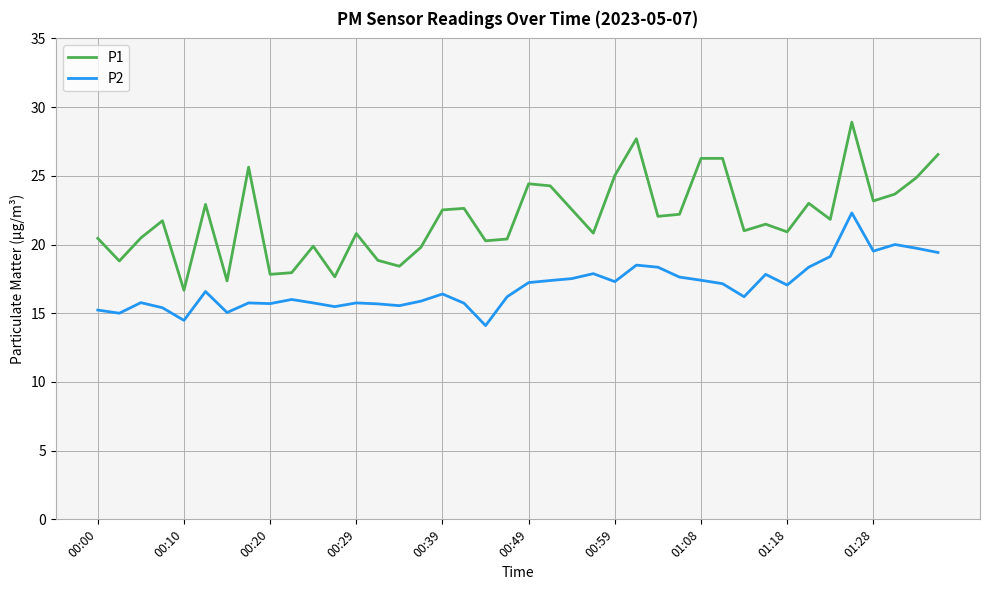

Which series has the widest spread of values?

P1